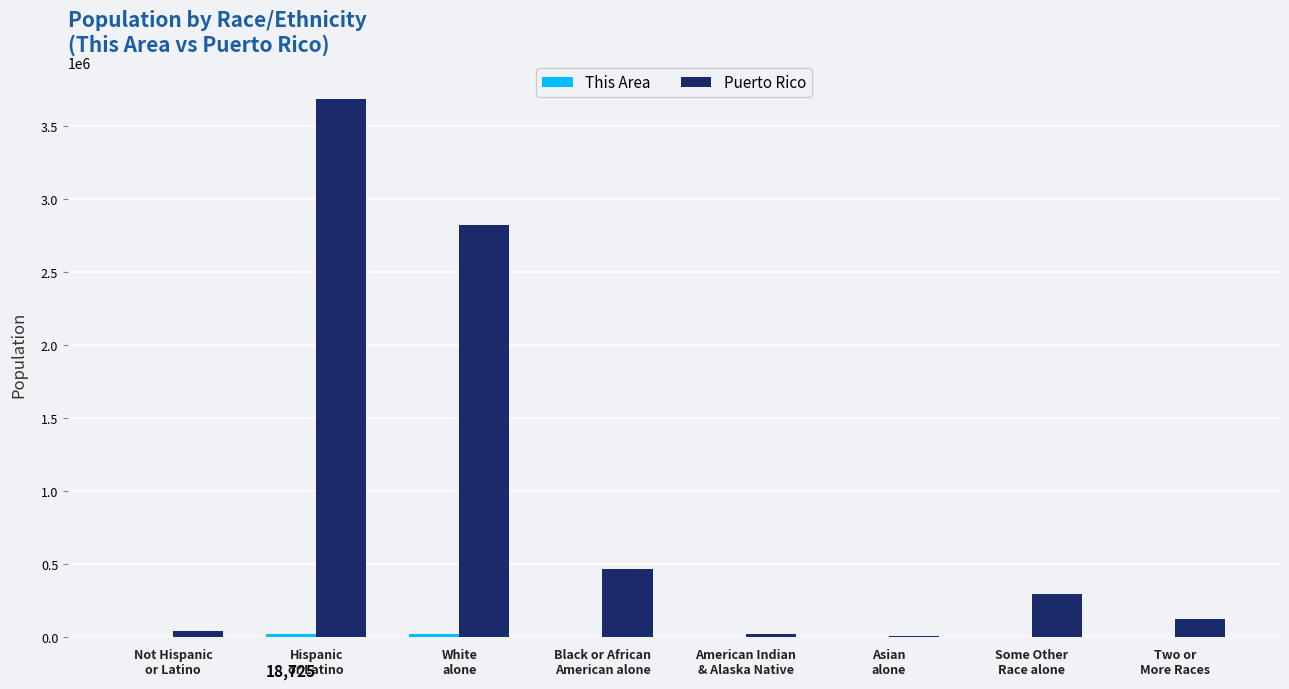

How many groups of bars are there?

8